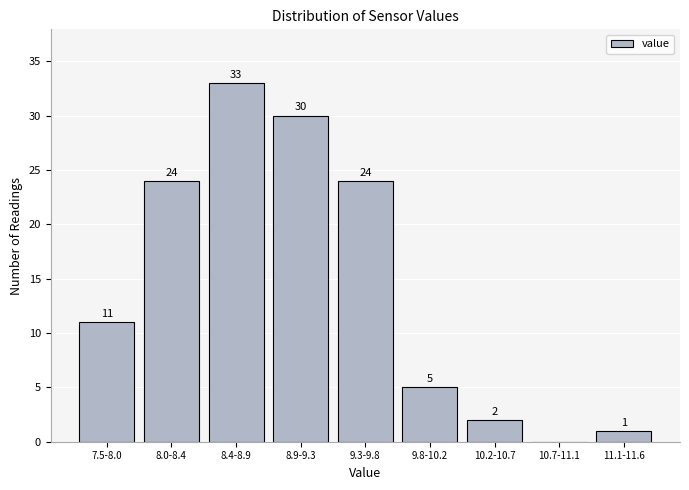

Reading left to right, extract all data points from this chart.

7.5-8.0=11	8.0-8.4=24	8.4-8.9=33	8.9-9.3=30	9.3-9.8=24	9.8-10.2=5	10.2-10.7=2	10.7-11.1=0	11.1-11.6=1